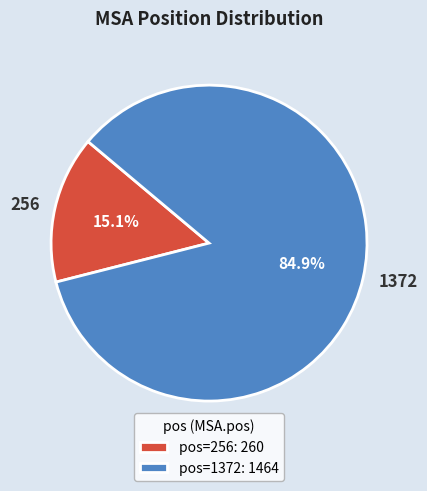

Is it true that 256 is 15% of the pie?

True